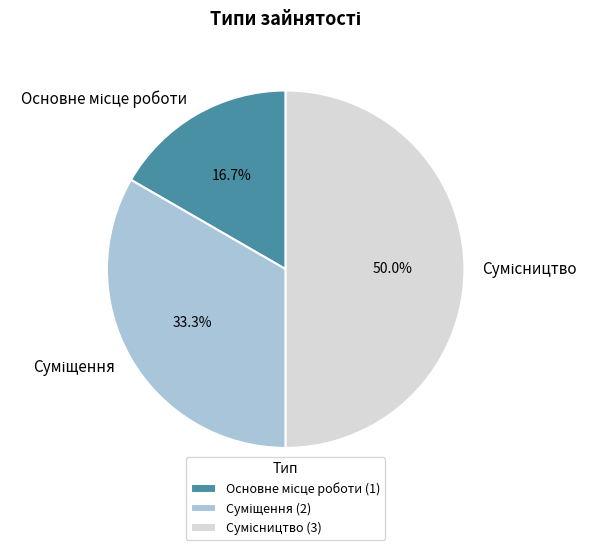

Is Основне місце роботи the majority of the pie?

No